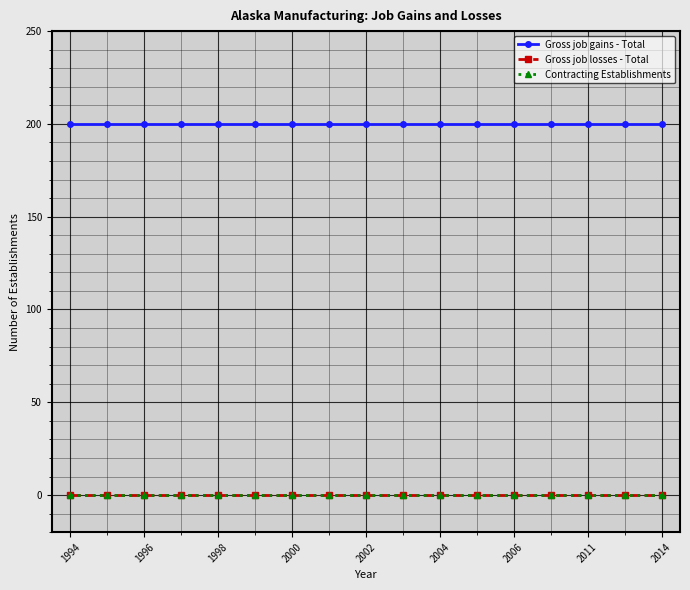

True or false: Contracting Establishments and Gross job losses - Total intersect in this chart.

False